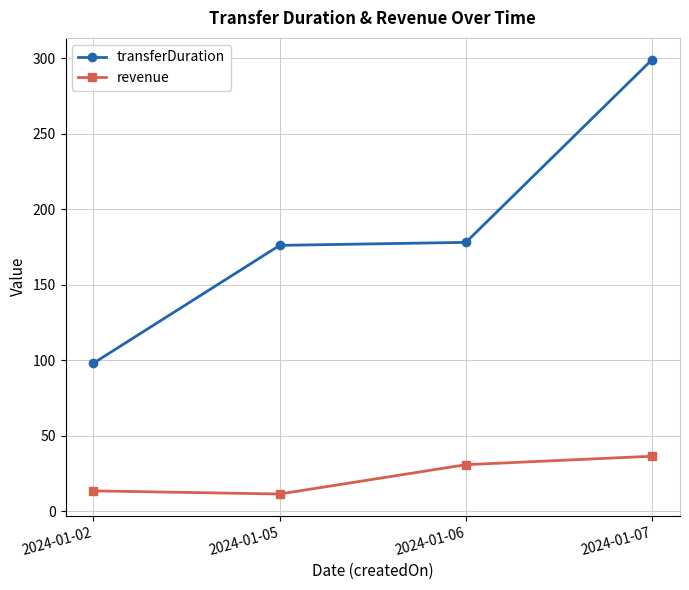

At how many categories does at least one series exceed 27?

4